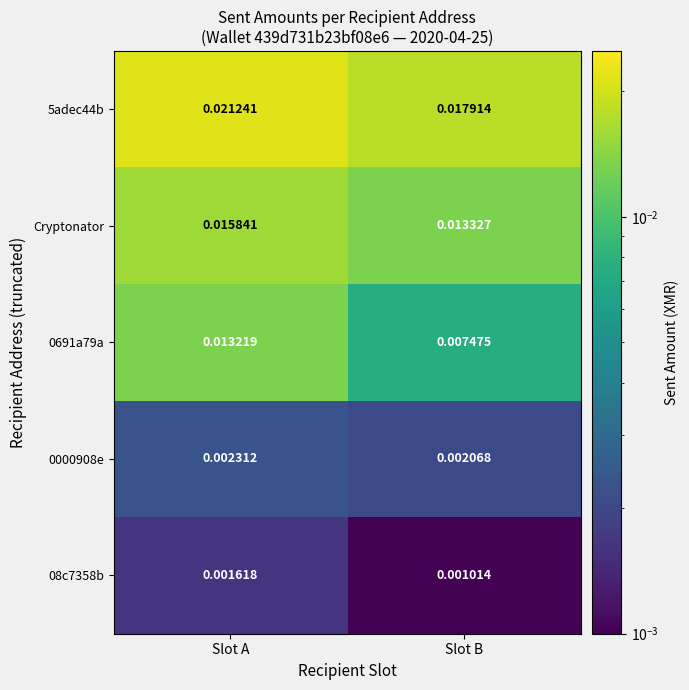

List the labels in order of 5adec44b value, largest first.

Slot A, Slot B